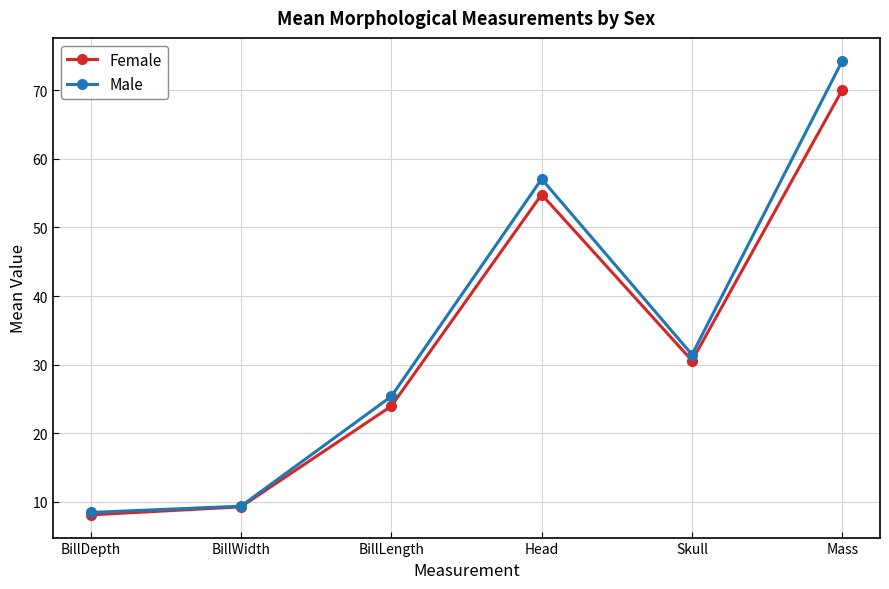

At which category does Female reach its first local valley?

Skull